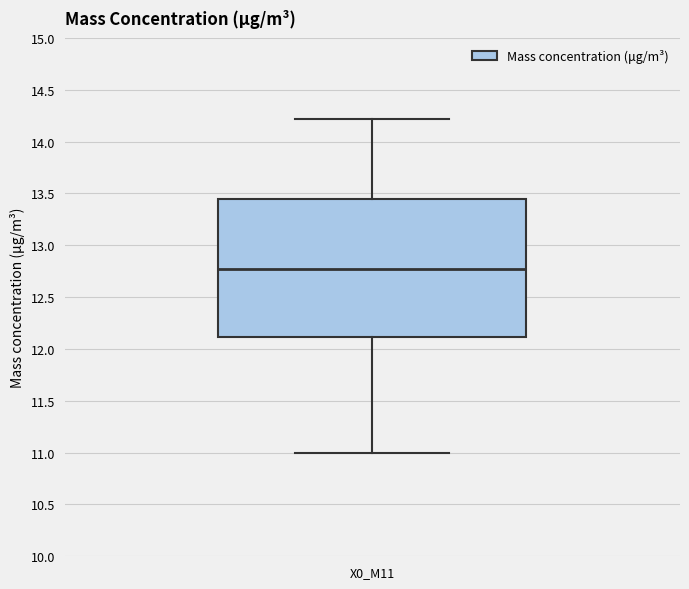

Transcribe this box plot: give where the median line is, the range the box spans, and where the two whiskers end, as read against the y-axis. The values are not printed on the chart, so give them approximately, as read against the axis.

median 12.75, box 12.10 to 13.45, whiskers 11.00 to 14.20